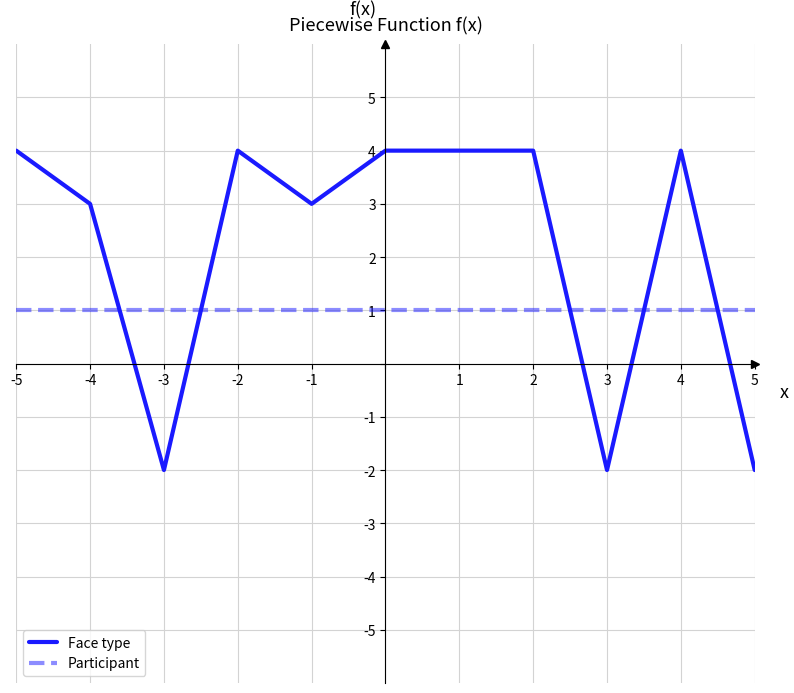

What is the difference between the maximum and minimum values in the Face type series?

6